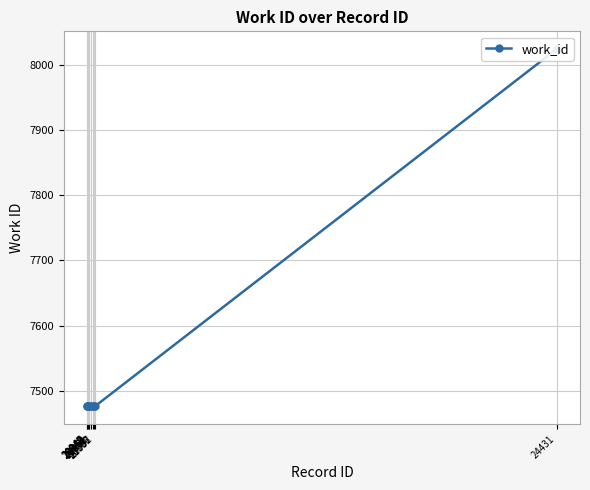

The value at 20988 is 7476. True or false?

True